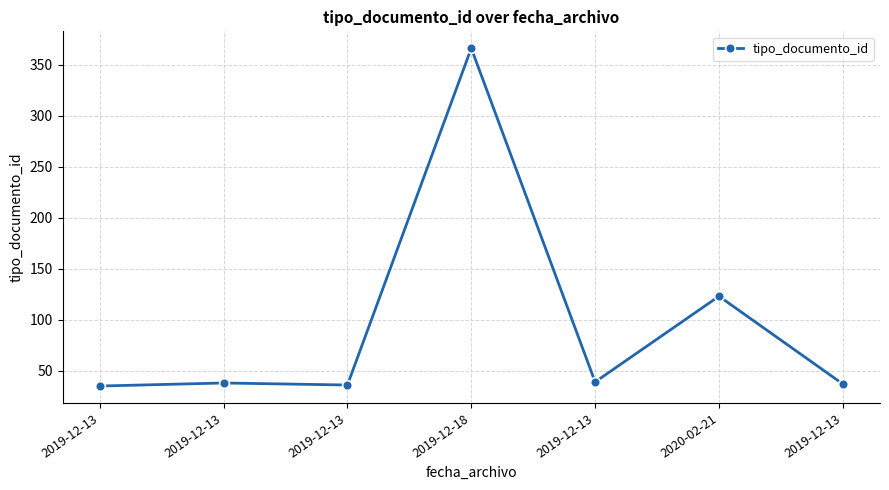

Is this an area chart (filled region under the line)?

No